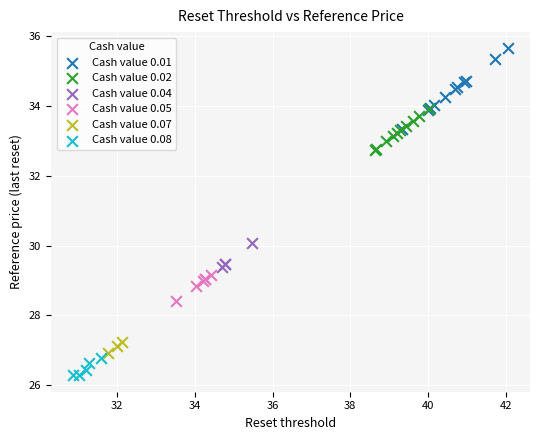

Which series has the widest spread of Y values?

Cash value 0.01